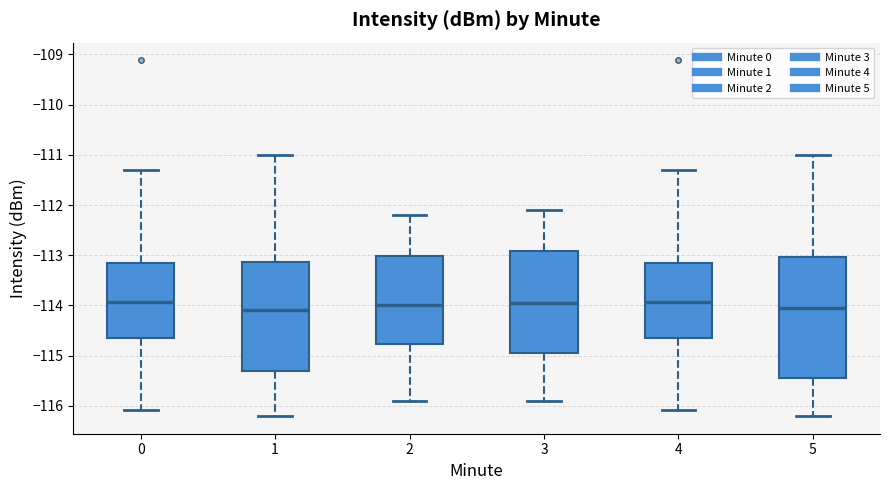

Which box is the tallest, from its lower edge to its upper edge?

5